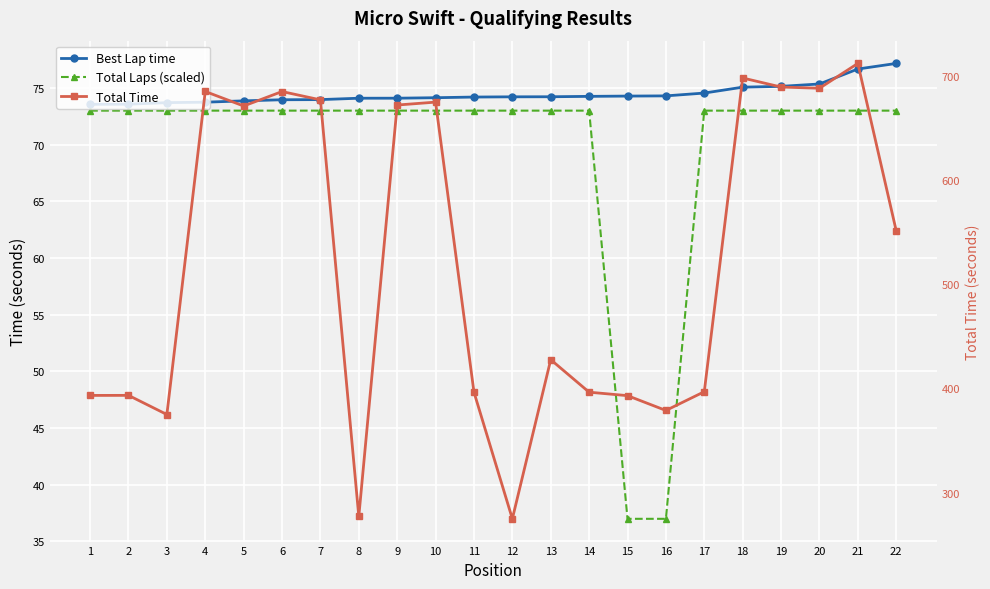

What is the difference between the second highest and minimum values in the Total Time series?

422.6